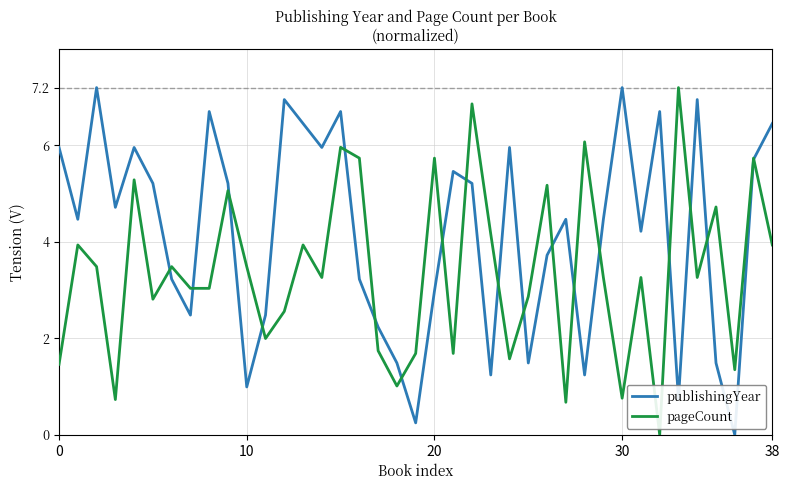

Which series has the largest total across all categories?

publishingYear